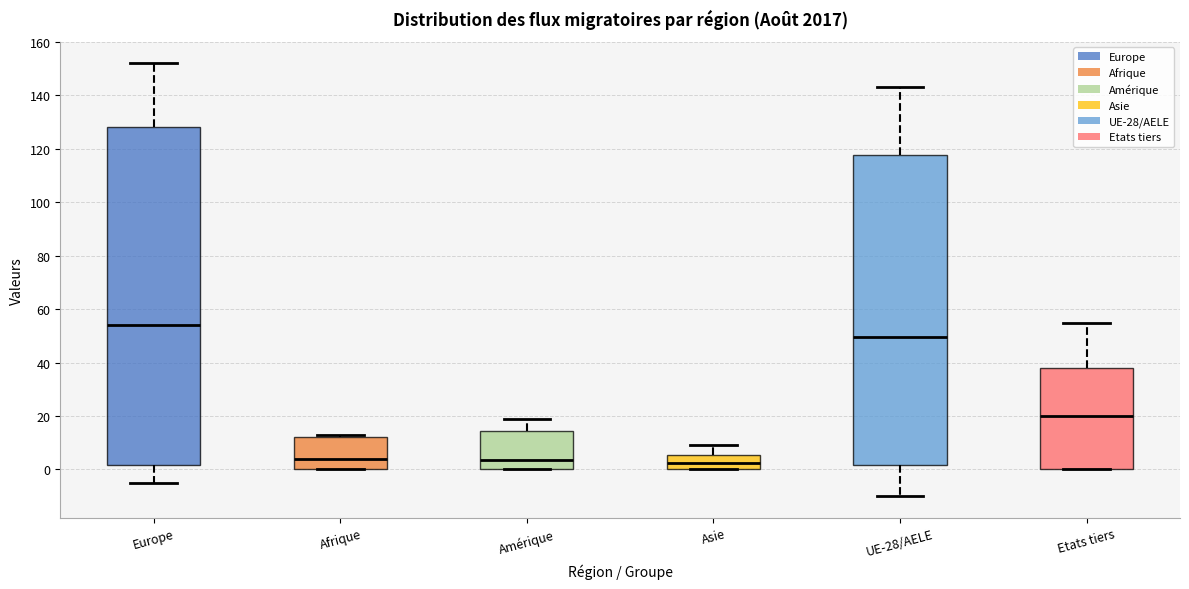

Reading left to right, transcribe this box plot: for each box, give where its median line is, the range the box spans, and where its two whiskers end, as read against the y-axis. The values are not printed on the chart, so give them approximately, as read against the axis.

Europe: median 54, box 2 to 128, whiskers -4 to 152
Afrique: median 4, box 0 to 12, whiskers 0 to 14
Amérique: median 4, box 0 to 14, whiskers 0 to 20
Asie: median 2, box 0 to 6, whiskers 0 to 10
UE-28/AELE: median 50, box 2 to 118, whiskers -10 to 144
Etats tiers: median 20, box 0 to 38, whiskers 0 to 56